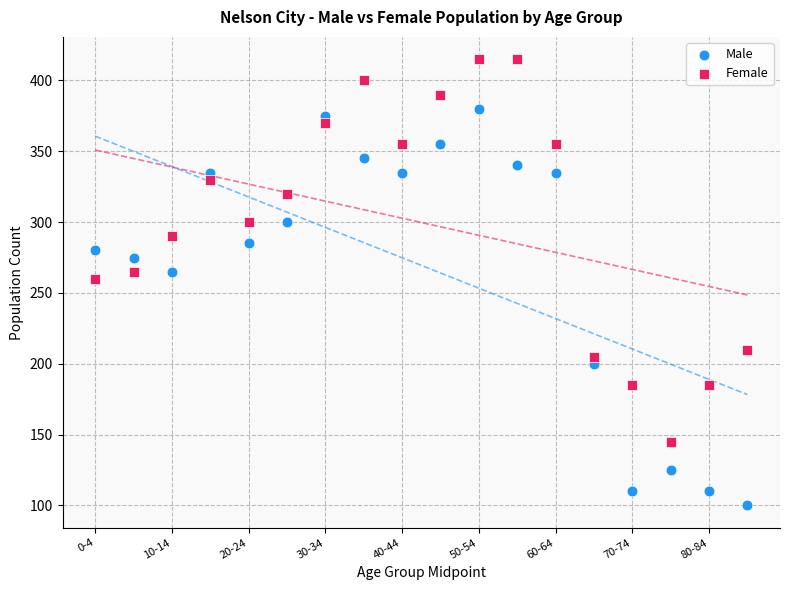

Which series reaches the minimum Y coordinate?

Male